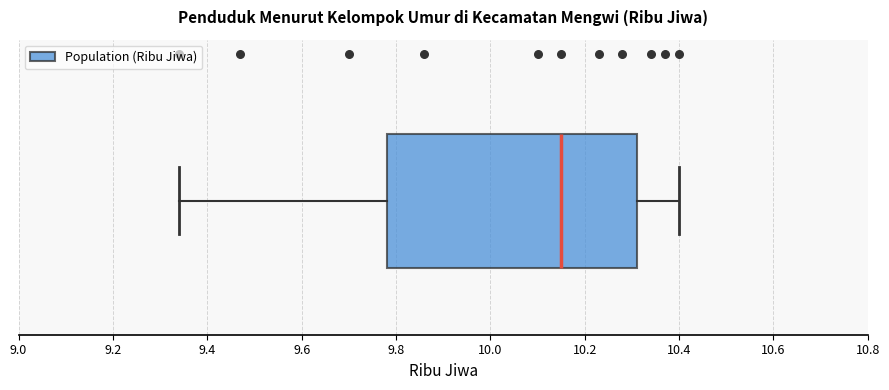

Read this box plot against the x-axis: the position of the median line, the range covered by the box, and the ends of both whiskers. The values are not printed on the chart, so give them approximately, as read against the axis.

median 10.16, box 9.78 to 10.32, whiskers 9.34 to 10.40